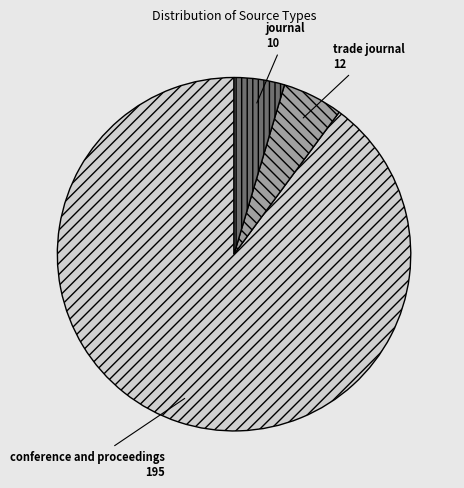

Does conference and proceedings represent more than half of the total?

Yes